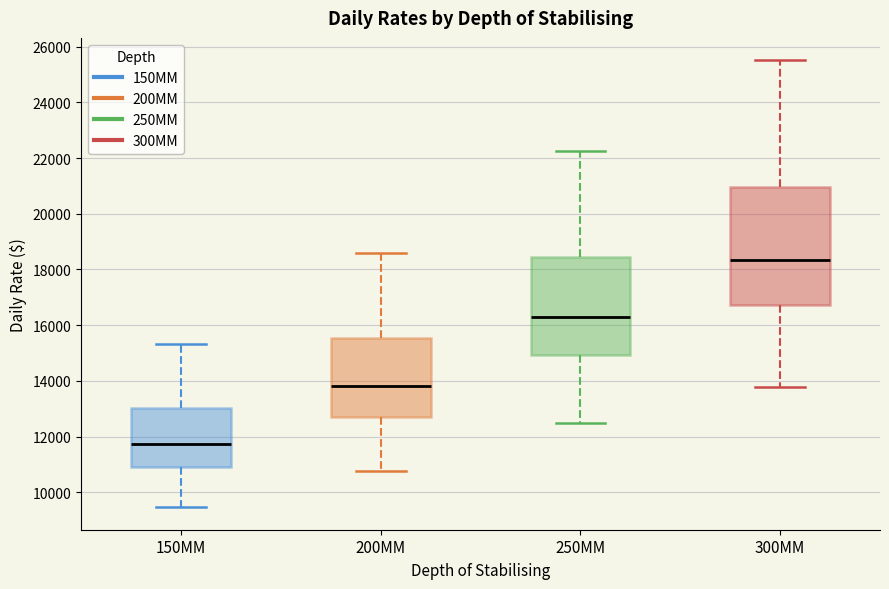

Which box's median line is the lowest?

150MM